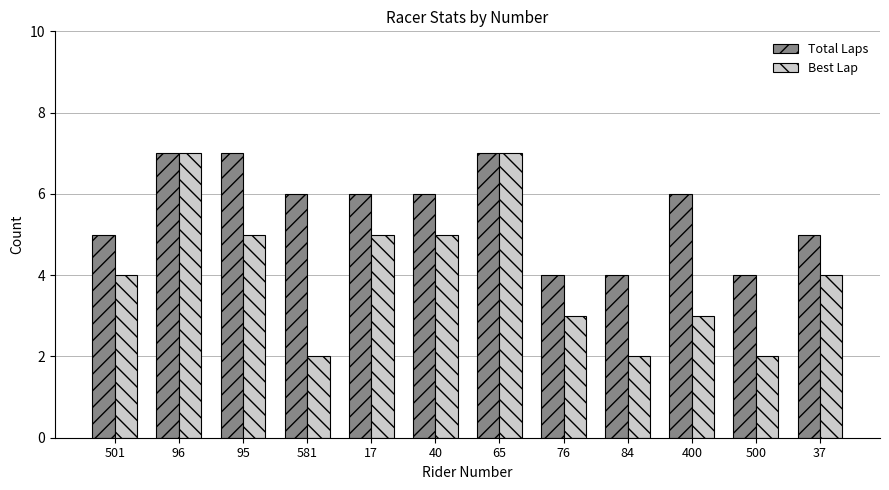

Is it true that Total Laps equals 9 at 501?

False